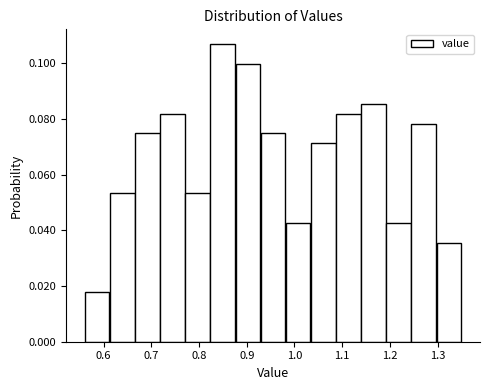

Reading left to right, transcribe this chart: for each bar, give the range it covers on the x-axis and its height. Neither the bar edges nor the heights are printed on the chart, so give them approximately, as read against the axes.

0.56 to 0.61: 0.018
0.61 to 0.67: 0.054
0.67 to 0.72: 0.074
0.72 to 0.77: 0.082
0.77 to 0.82: 0.054
0.82 to 0.88: 0.106
0.88 to 0.93: 0.100
0.93 to 0.98: 0.074
0.98 to 1.03: 0.042
1.03 to 1.09: 0.072
1.09 to 1.14: 0.082
1.14 to 1.19: 0.086
1.19 to 1.24: 0.042
1.24 to 1.30: 0.078
1.30 to 1.35: 0.036